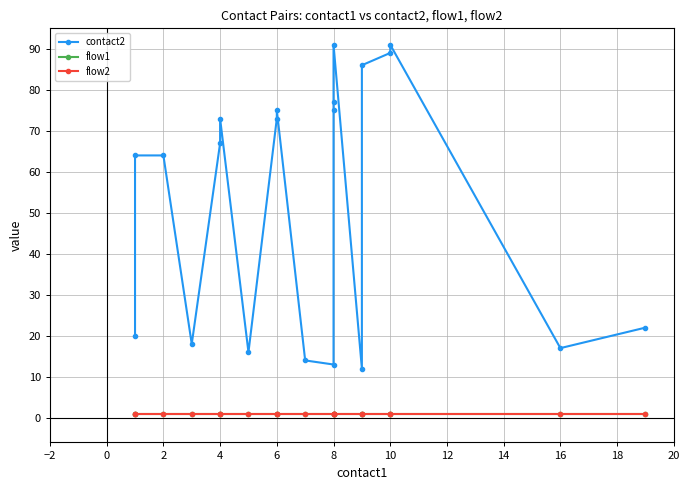

What are all the series names shown in the legend?

contact2, flow1, flow2